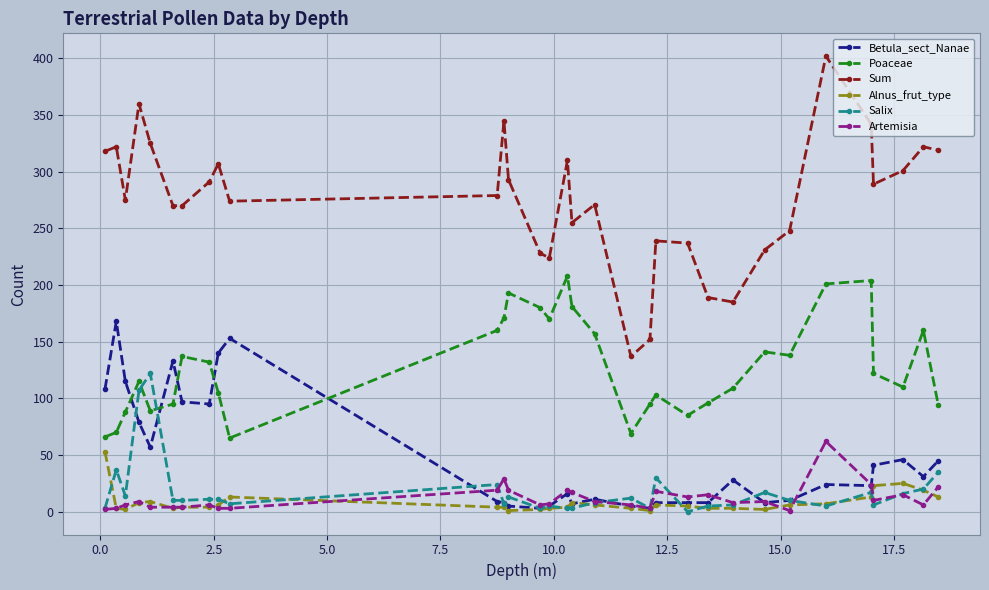

Which series has the largest total across all categories?

Sum